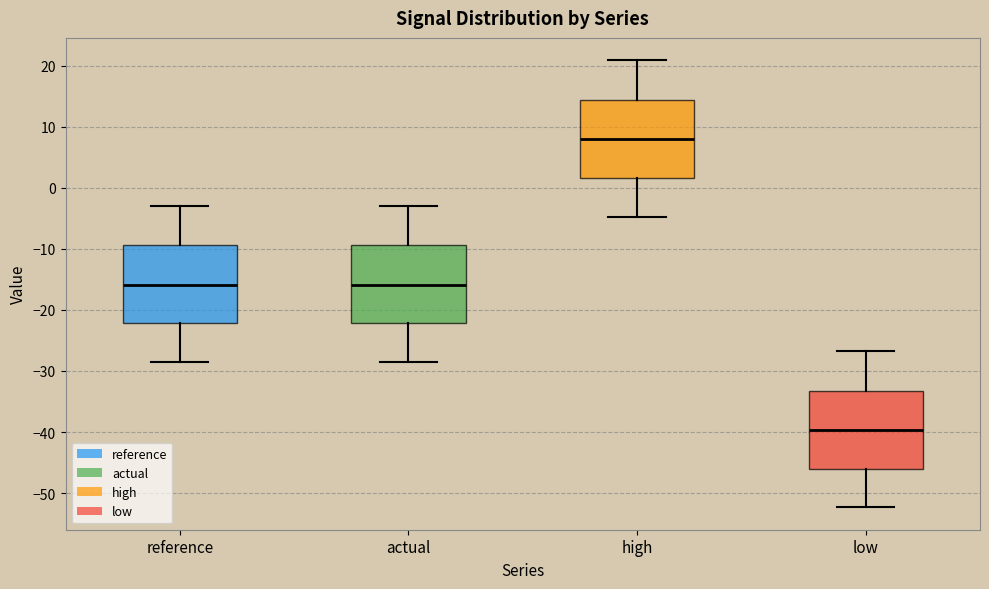

Reading left to right, read every box against the y-axis: the position of its median line, the range the box covers, and the ends of its whiskers. The values are not printed on the chart, so give them approximately, as read against the axis.

reference: median -16, box -22 to -9, whiskers -29 to -3
actual: median -16, box -22 to -9, whiskers -29 to -3
high: median 8, box 2 to 14, whiskers -5 to 21
low: median -40, box -46 to -33, whiskers -52 to -27